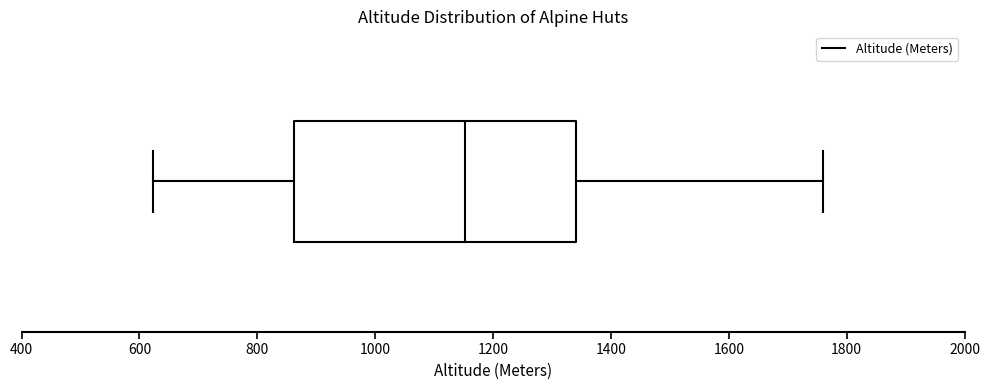

Where does the median line of the box sit on the x-axis? The values are not printed on the chart, so give them approximately, as read against the axis.

1160